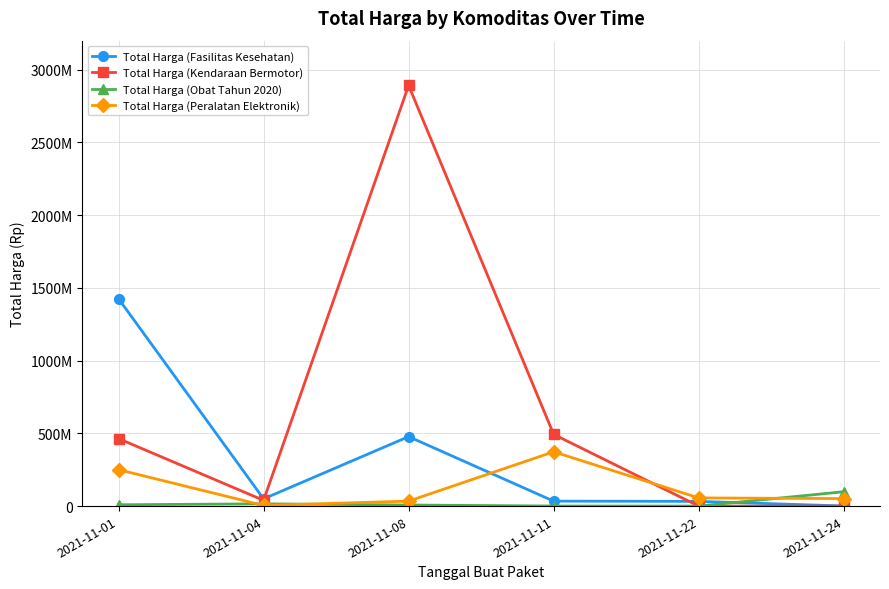

Which series ends up on top after the final intersection of Total Harga (Peralatan Elektronik) and Total Harga (Obat Tahun 2020)?

Total Harga (Obat Tahun 2020)